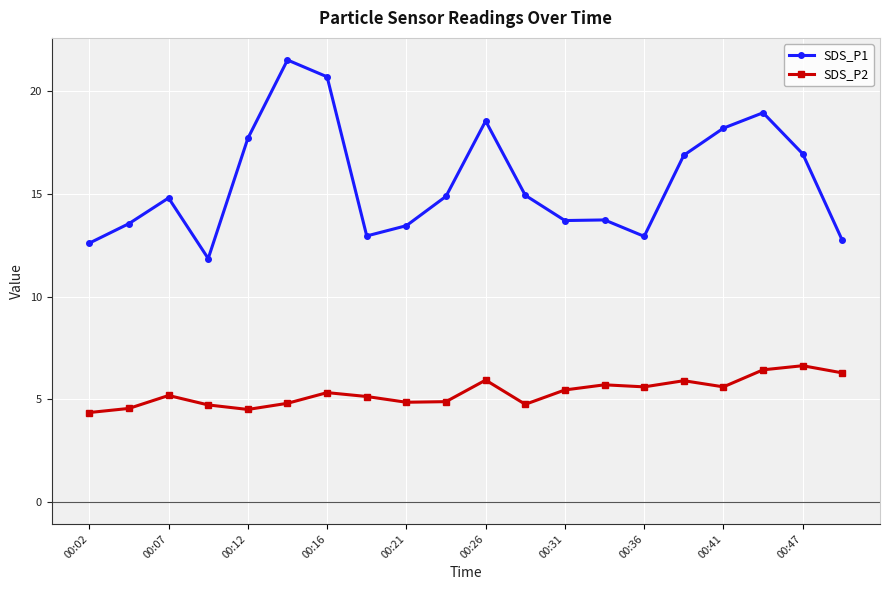

True or false: SDS_P1 has more than 2 interior local peaks.

True